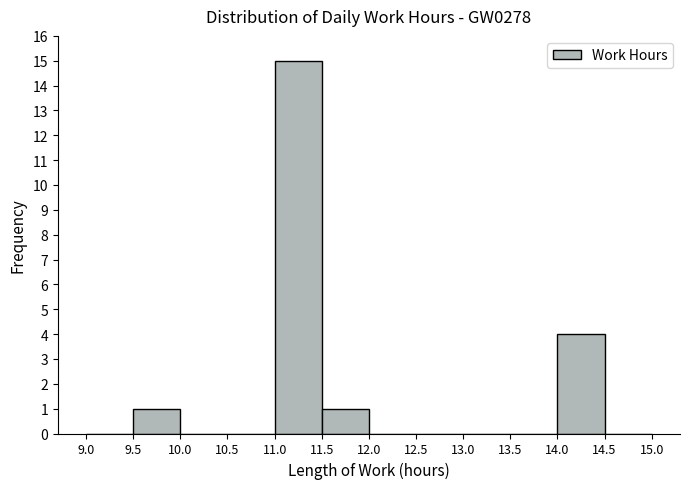

Reading left to right, list every bar in this chart as the range it spans on the x-axis followed by its height. The values are not printed on the chart, so give them approximately, as read against the axis.

9.0 to 9.5: 0
9.5 to 10.0: 1
10.0 to 10.5: 0
10.5 to 11.0: 0
11.0 to 11.5: 15
11.5 to 12.0: 1
12.0 to 12.5: 0
12.5 to 13.0: 0
13.0 to 13.5: 0
13.5 to 14.0: 0
14.0 to 14.5: 4
14.5 to 15.0: 0